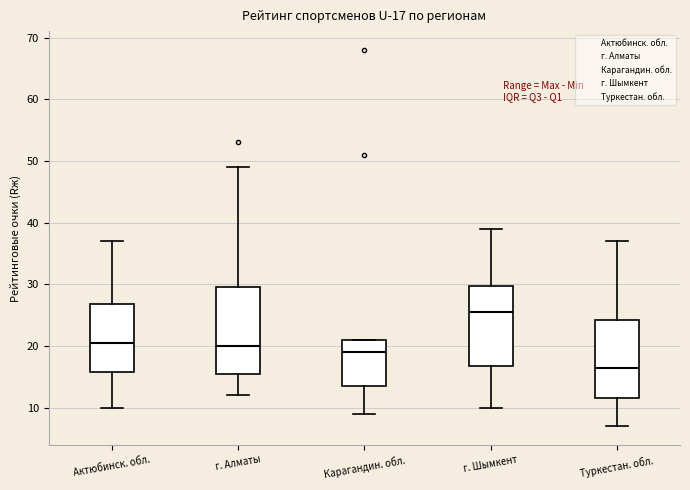

Comparing the boxes themselves (not the whiskers), which one is the tallest?

г. Алматы